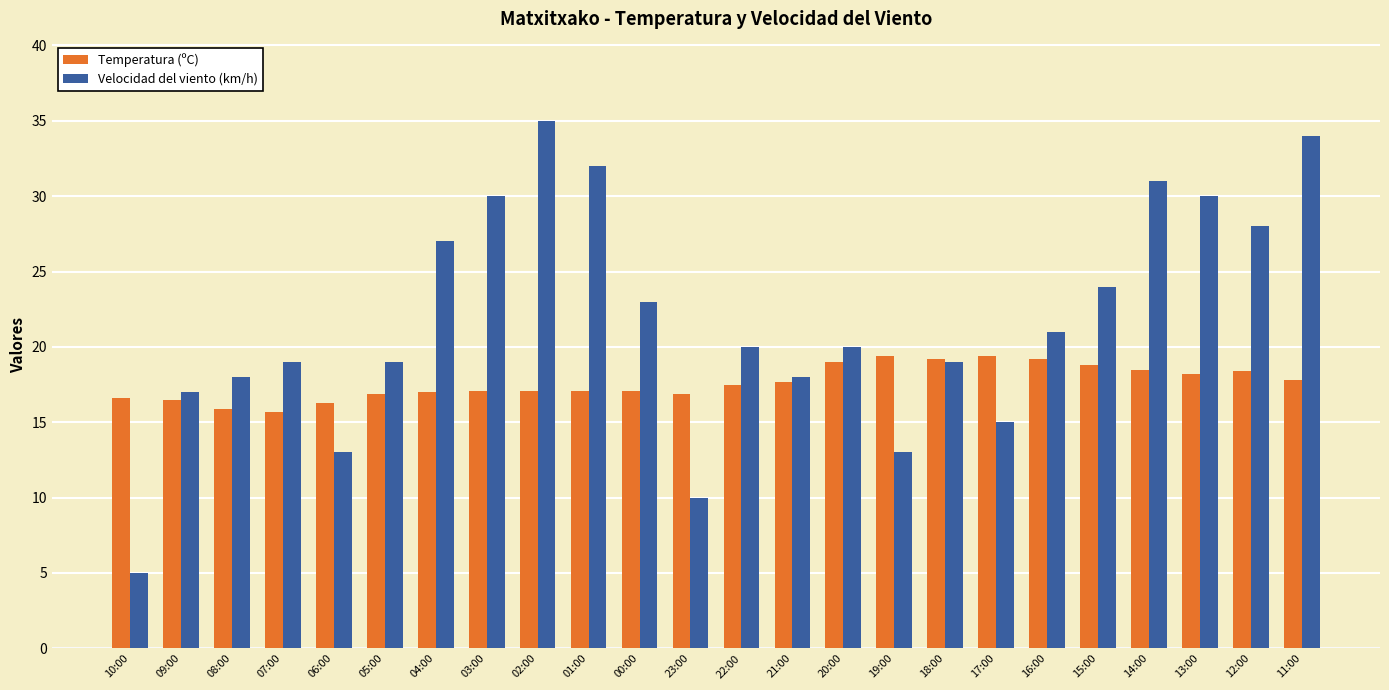

List the series in order of their overall mean, highest first.

Velocidad del viento (km/h), Temperatura (ºC)